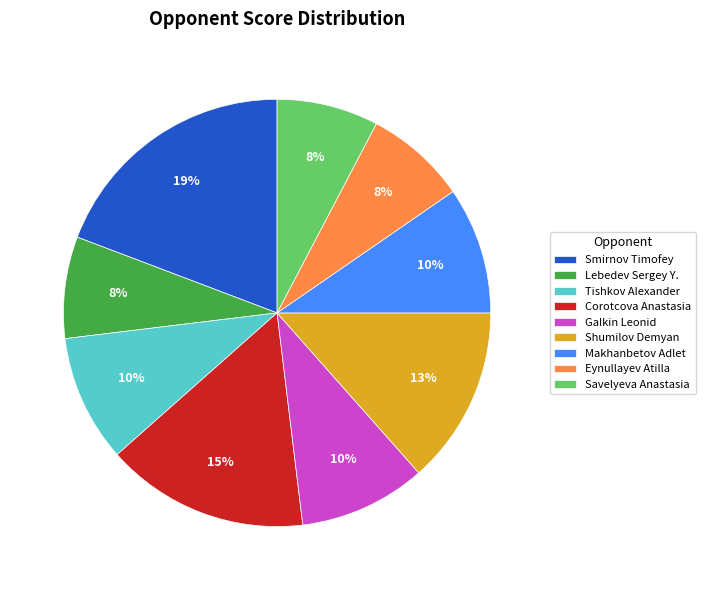

Which category has the biggest portion of the pie?

Smirnov Timofey